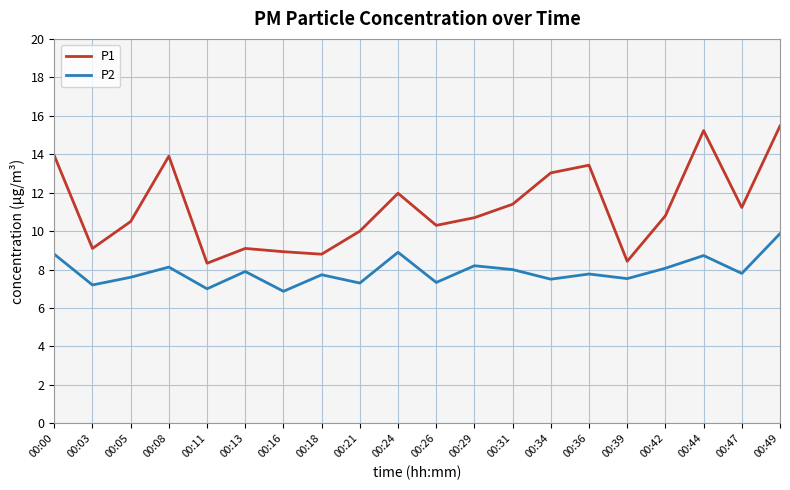

Rank the series by their maximum value, from lowest to highest.

P2, P1